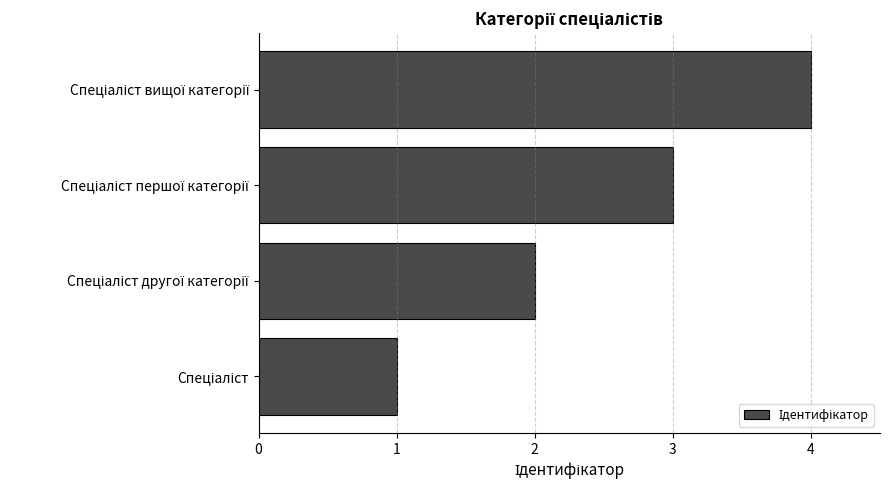

What is the difference between the maximum and minimum values?

3